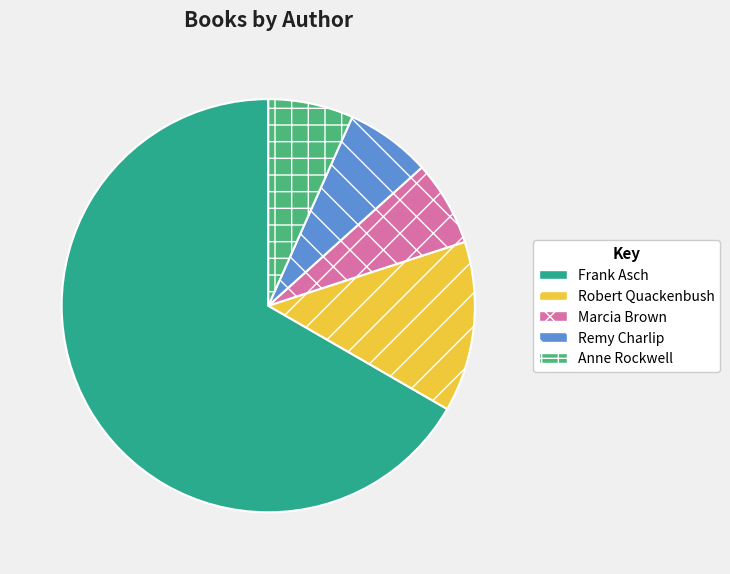

Is there any slice that represents more than half of the pie?

Yes